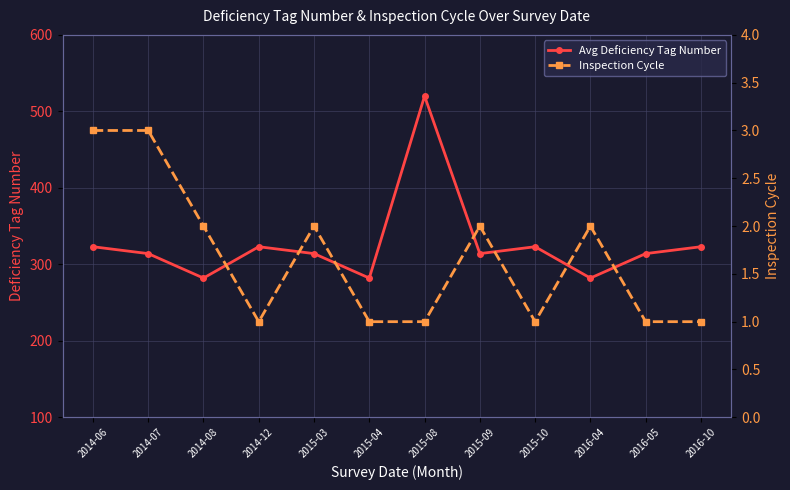

Which series has the largest range (max minus min)?

Avg Deficiency Tag Number